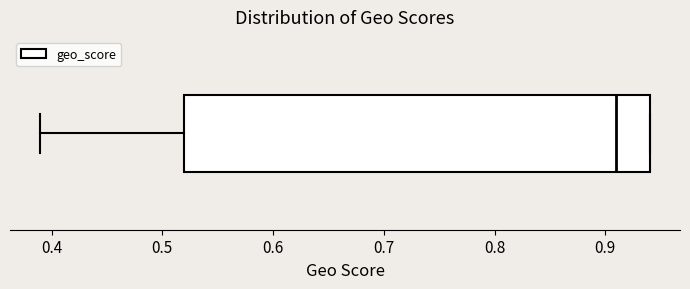

Read this box plot against the x-axis: the position of the median line, the range covered by the box, and the ends of both whiskers. The values are not printed on the chart, so give them approximately, as read against the axis.

median 0.91, box 0.52 to 0.94, whiskers 0.39 to 0.94